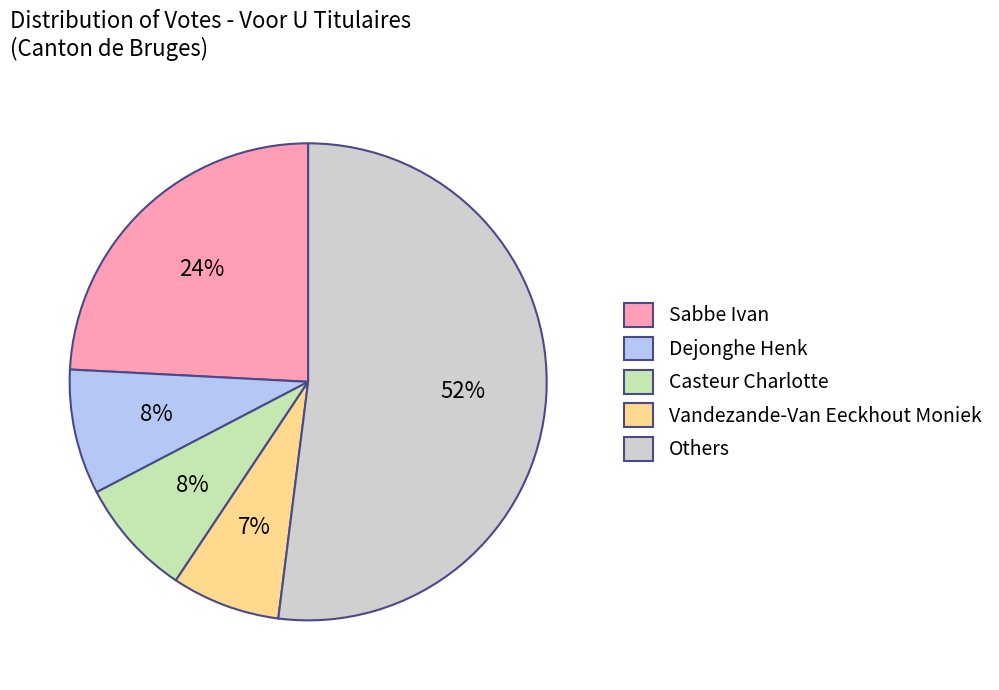

To the nearest percent, what percentage of the pie is Casteur Charlotte?

8%